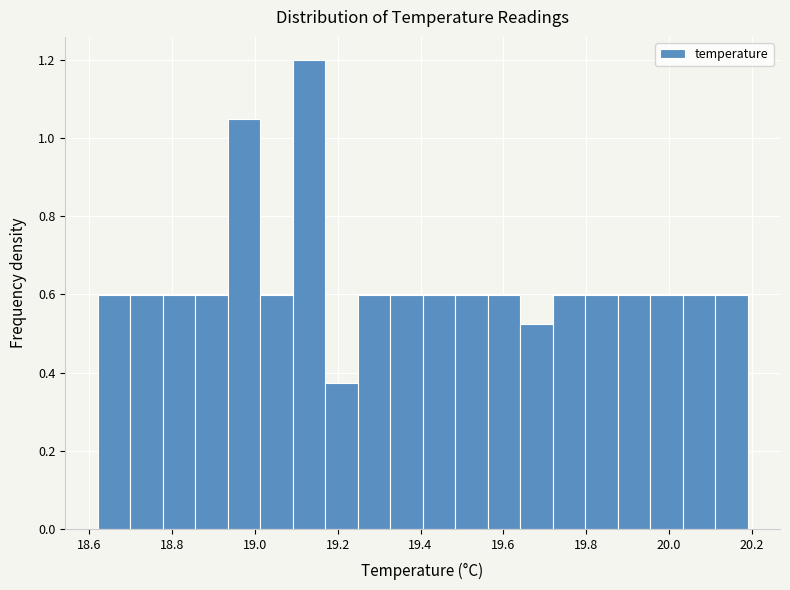

Read against the x-axis, roughly where is the centre of the tallest bar?

19.14